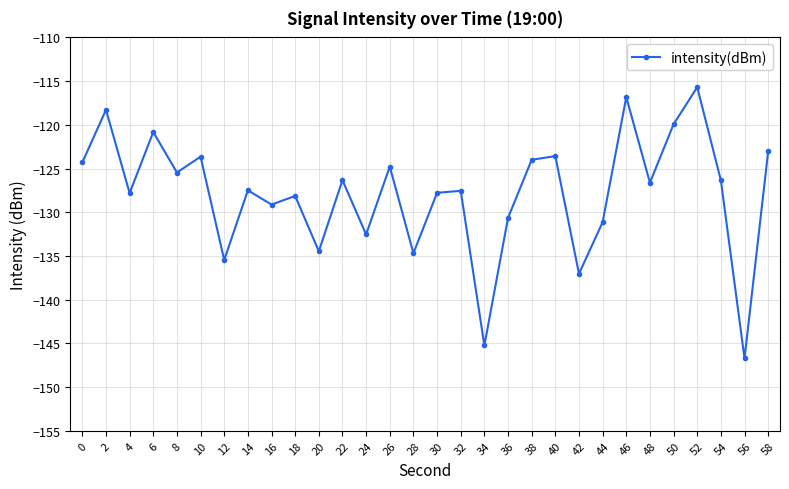

What is the difference between the maximum and minimum values?

31.0